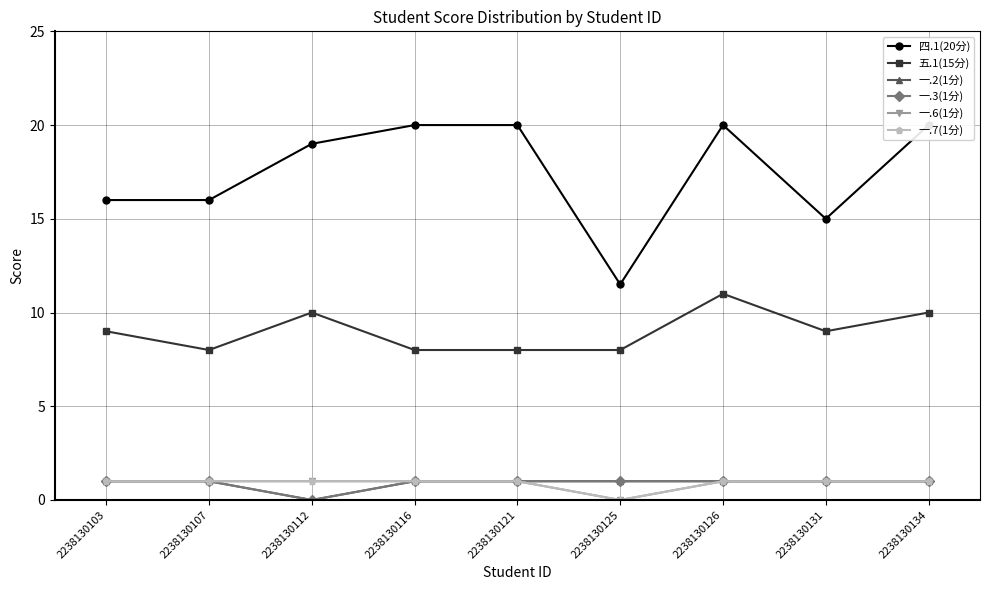

How many 一.2(1分) values are between 1 and 2?

8